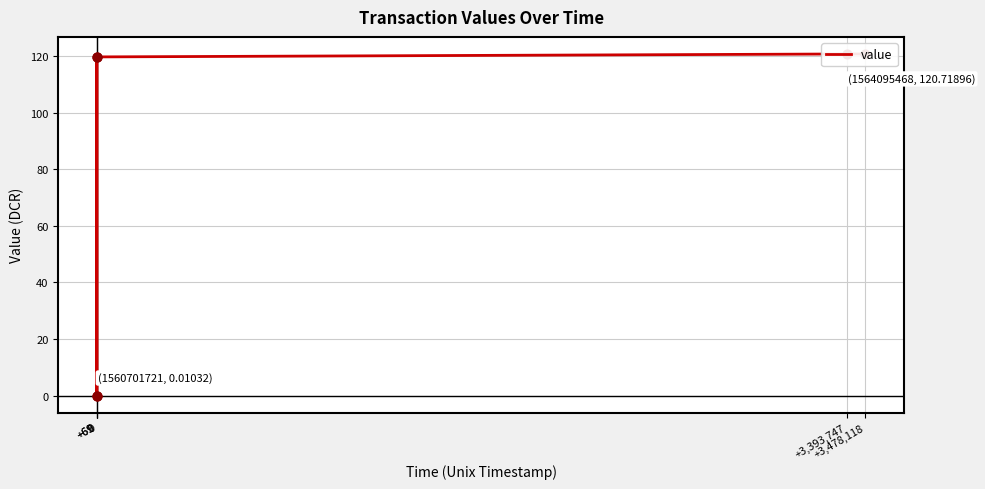

Which has a higher value, 0 or +3,393,747?

+3,393,747